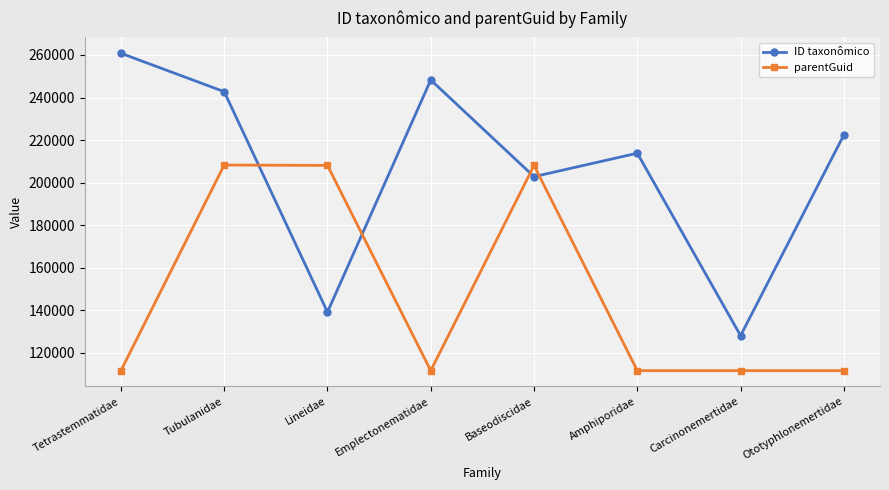

What is the smallest value displayed?

111678